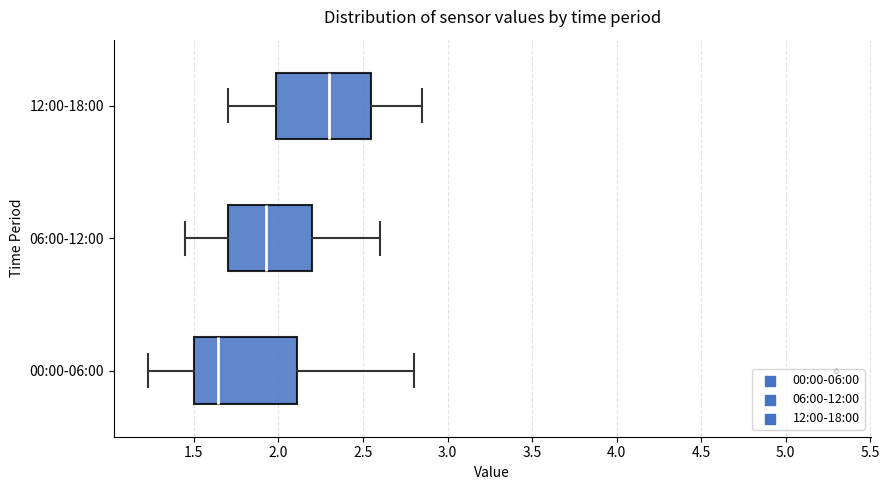

Reading bottom to top, read every box against the x-axis: the position of its median line, the range the box covers, and the ends of its whiskers. The values are not printed on the chart, so give them approximately, as read against the axis.

00:00-06:00: median 1.65, box 1.50 to 2.10, whiskers 1.25 to 2.80
06:00-12:00: median 1.95, box 1.70 to 2.20, whiskers 1.45 to 2.60
12:00-18:00: median 2.30, box 2.00 to 2.55, whiskers 1.70 to 2.85